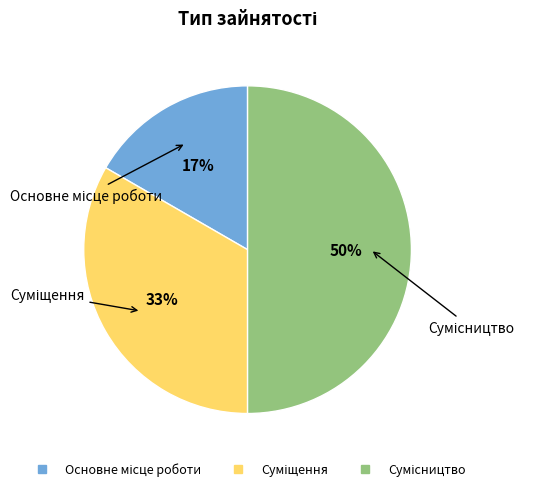

To the nearest percent, what is the average slice percentage?

33%